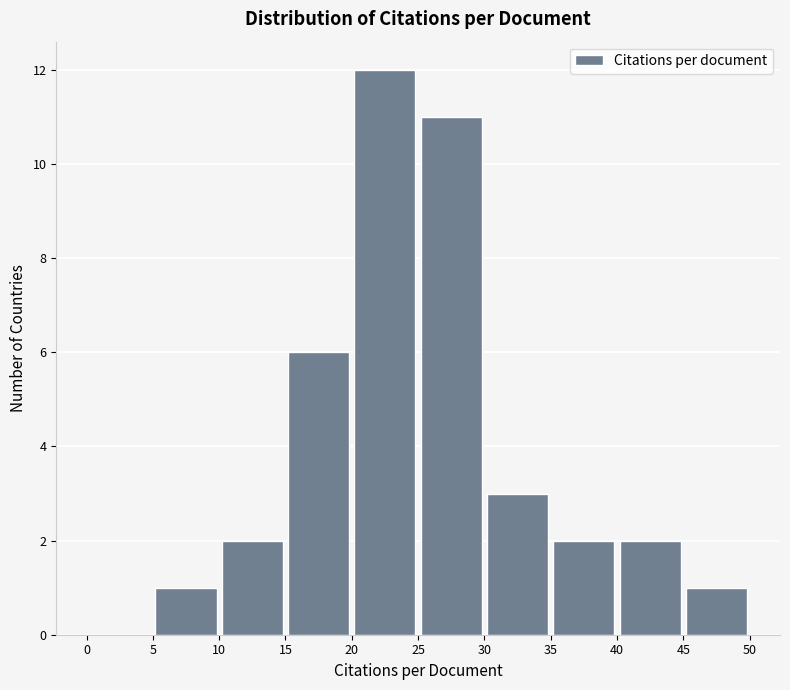

Reading left to right, list every bar in this chart as the range it spans on the x-axis followed by its height. The values are not printed on the chart, so give them approximately, as read against the axis.

0 to 5: 0
5 to 10: 1
10 to 15: 2
15 to 20: 6
20 to 25: 12
25 to 30: 11
30 to 35: 3
35 to 40: 2
40 to 45: 2
45 to 50: 1